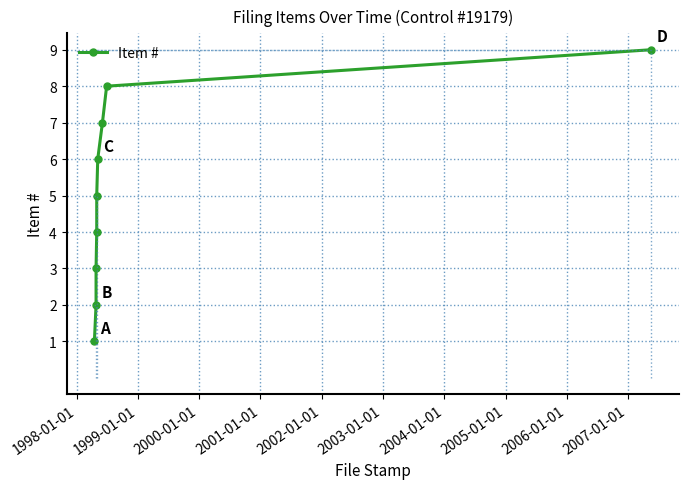

What is the smallest value displayed?

1